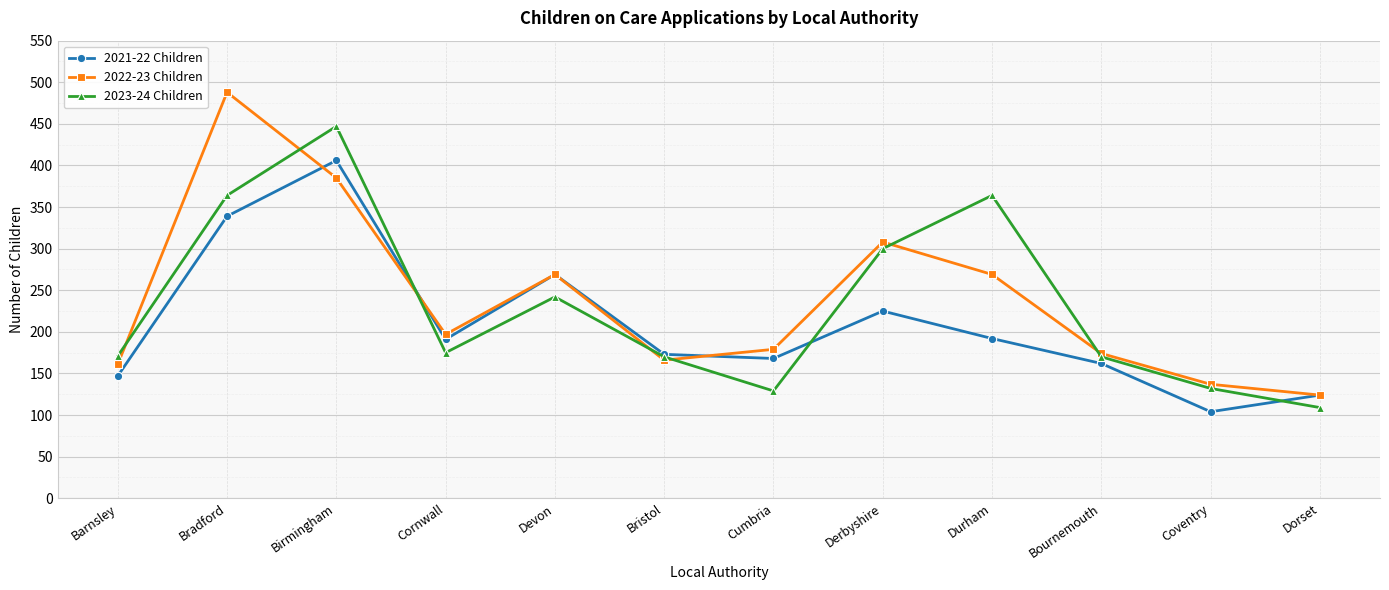

At which label does 2021-22 Children reach its peak?

Birmingham